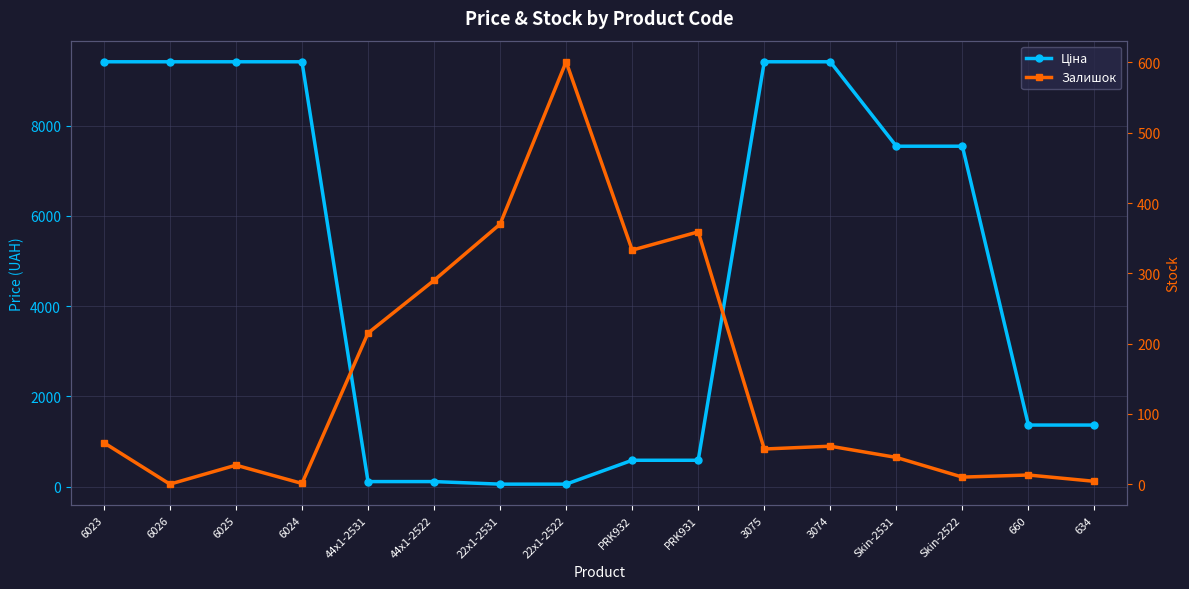

What is the difference between the Ціна values at 3075 and PRK931?

8830.9